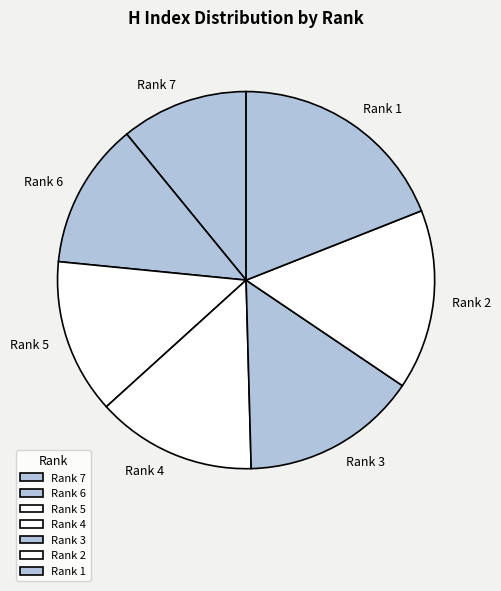

Does any single category account for the majority?

No